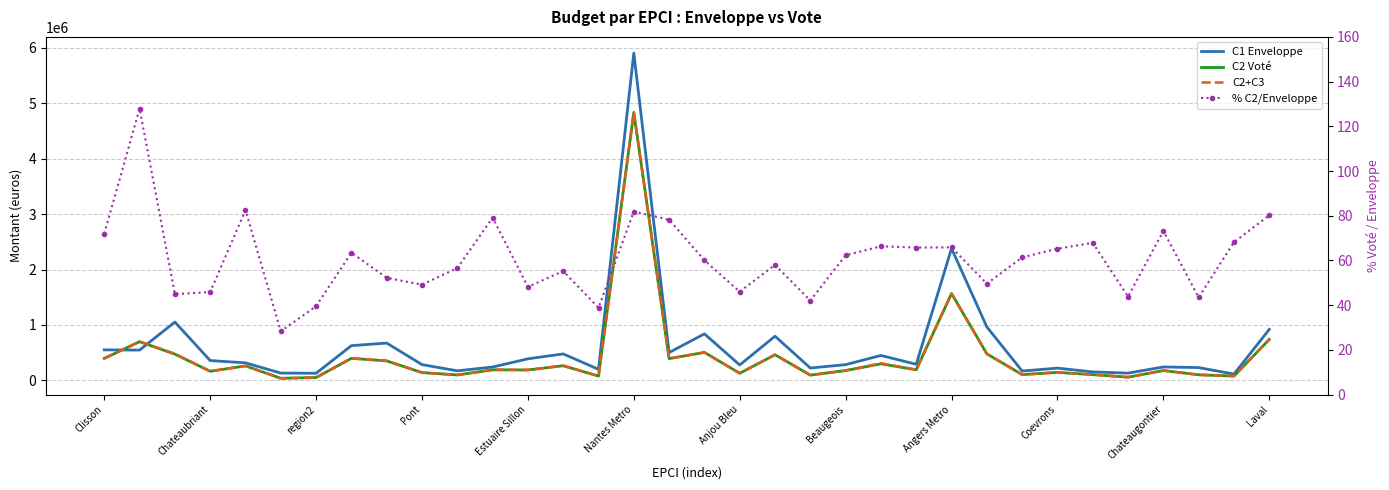

List the series in order of their peak value, lowest first.

% C2/Enveloppe, C2 Voté, C2+C3, C1 Enveloppe